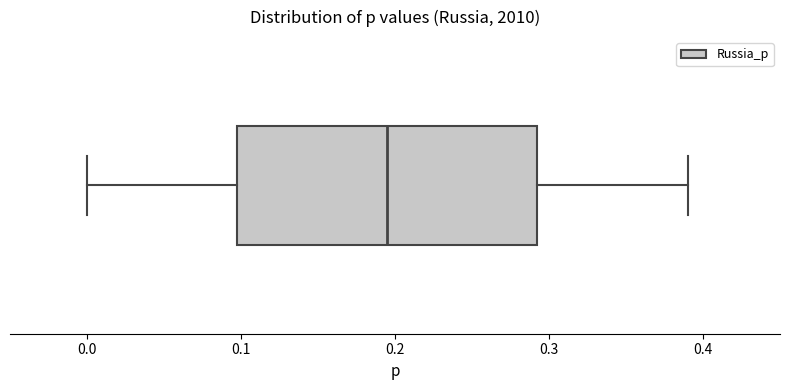

Read this box plot against the x-axis: the position of the median line, the range covered by the box, and the ends of both whiskers. The values are not printed on the chart, so give them approximately, as read against the axis.

median 0.20, box 0.10 to 0.29, whiskers 0.00 to 0.39